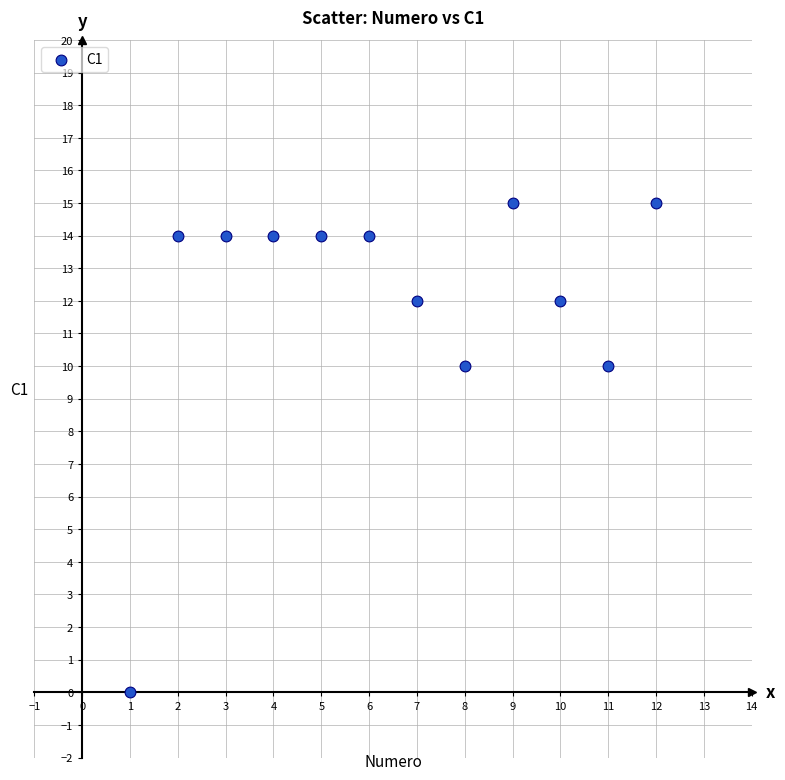

What is the average X value?

6